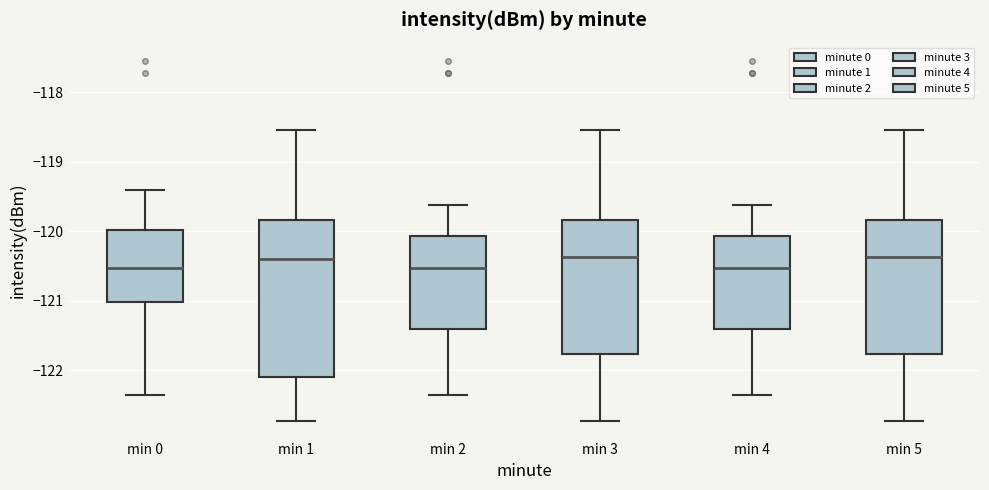

Reading left to right, read every box against the y-axis: the position of its median line, the range the box covers, and the ends of its whiskers. The values are not printed on the chart, so give them approximately, as read against the axis.

min 0: median -120.5, box -121.0 to -120.0, whiskers -122.4 to -119.4
min 1: median -120.4, box -122.1 to -119.8, whiskers -122.7 to -118.5
min 2: median -120.5, box -121.4 to -120.1, whiskers -122.4 to -119.6
min 3: median -120.4, box -121.8 to -119.8, whiskers -122.7 to -118.5
min 4: median -120.5, box -121.4 to -120.1, whiskers -122.4 to -119.6
min 5: median -120.4, box -121.8 to -119.8, whiskers -122.7 to -118.5